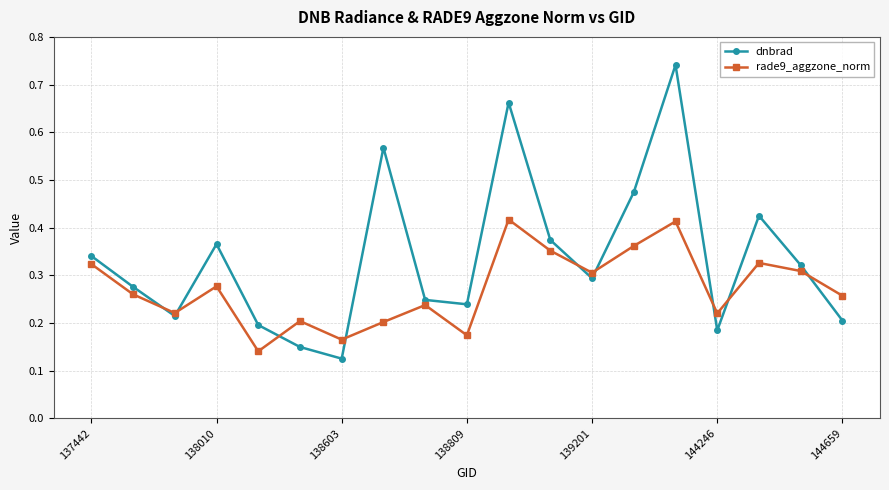

Rank the series by their average value, from lowest to highest.

rade9_aggzone_norm, dnbrad